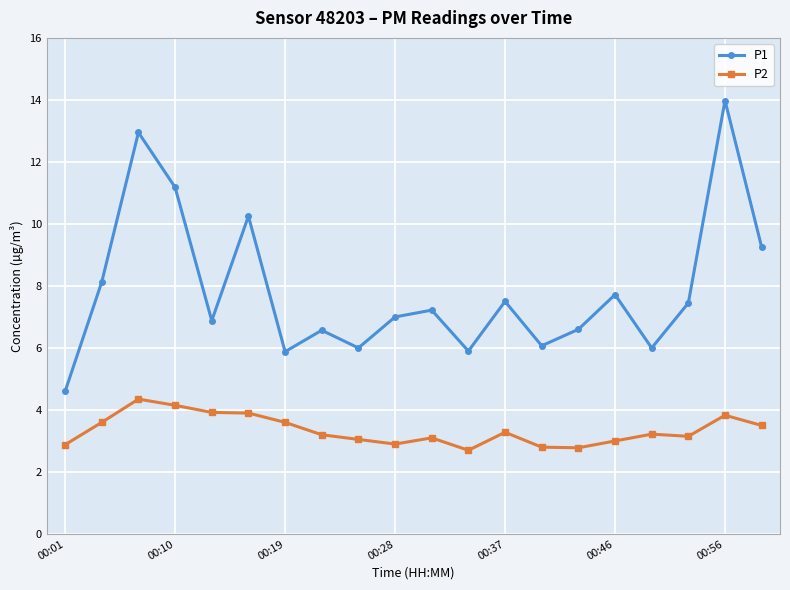

Which series has the largest range (max minus min)?

P1